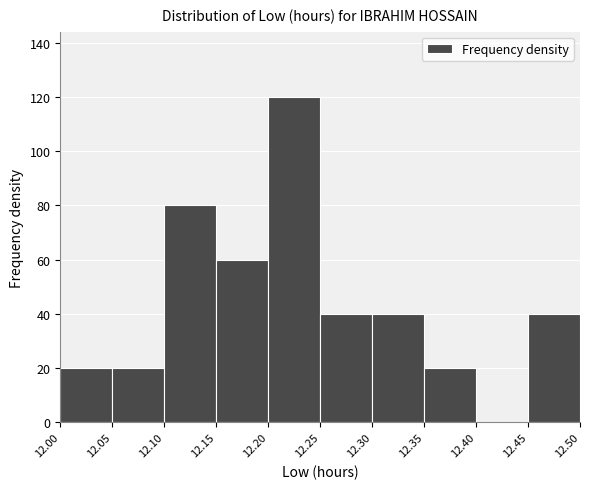

Over which range of the x-axis is the bar tallest?

12.20 to 12.25